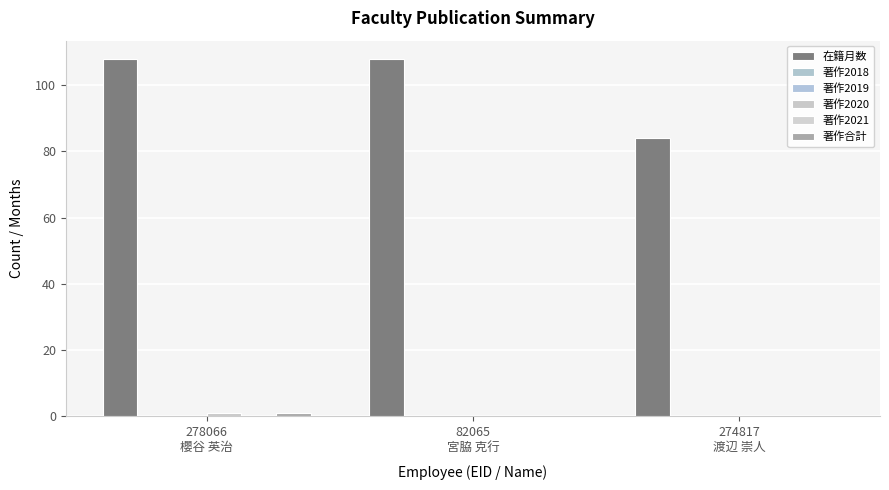

How many bars are there in each group?

6